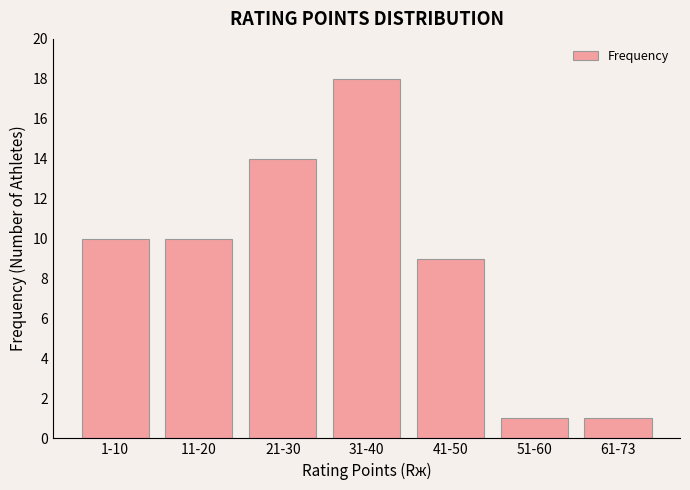

Reading left to right, list all the values displayed in this chart.

1-10=10	11-20=10	21-30=14	31-40=18	41-50=9	51-60=1	61-73=1